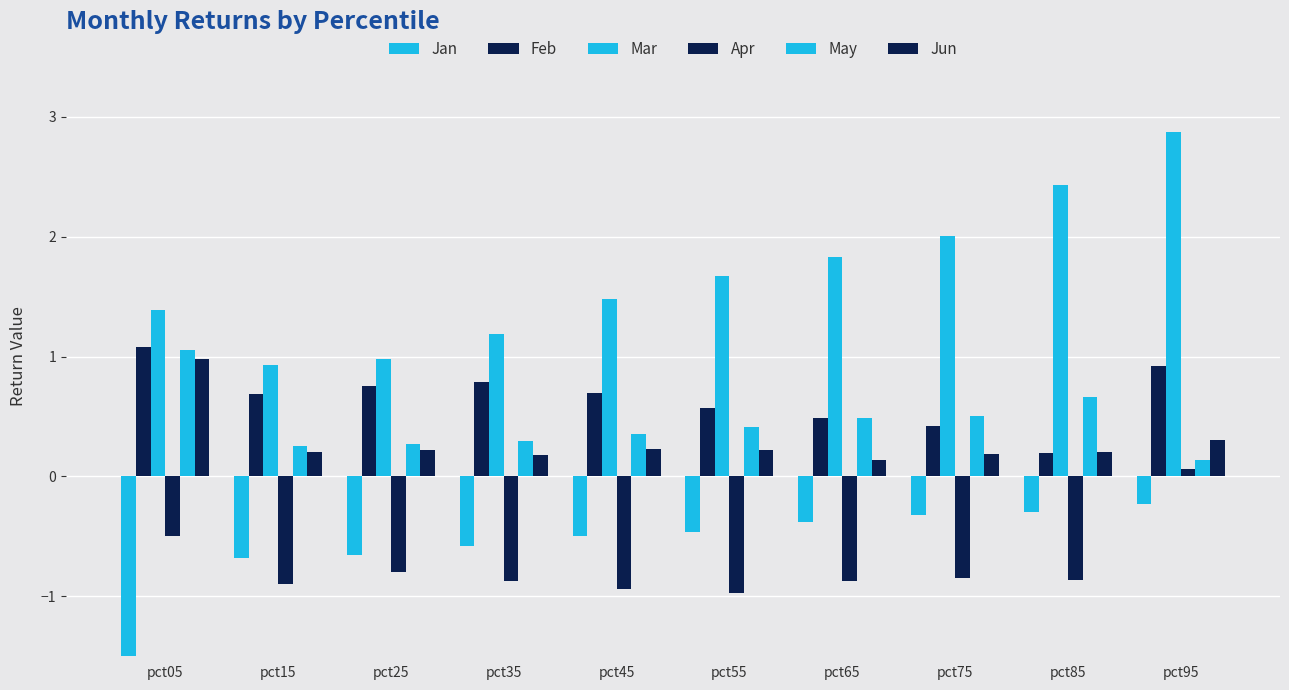

Rank the categories by Jun value from lowest to highest.

pct65, pct35, pct75, pct15, pct85, pct55, pct25, pct45, pct95, pct05